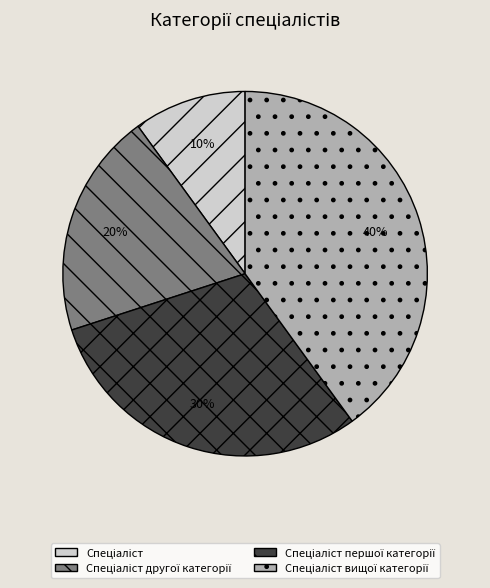

Is there any slice that represents more than half of the pie?

No